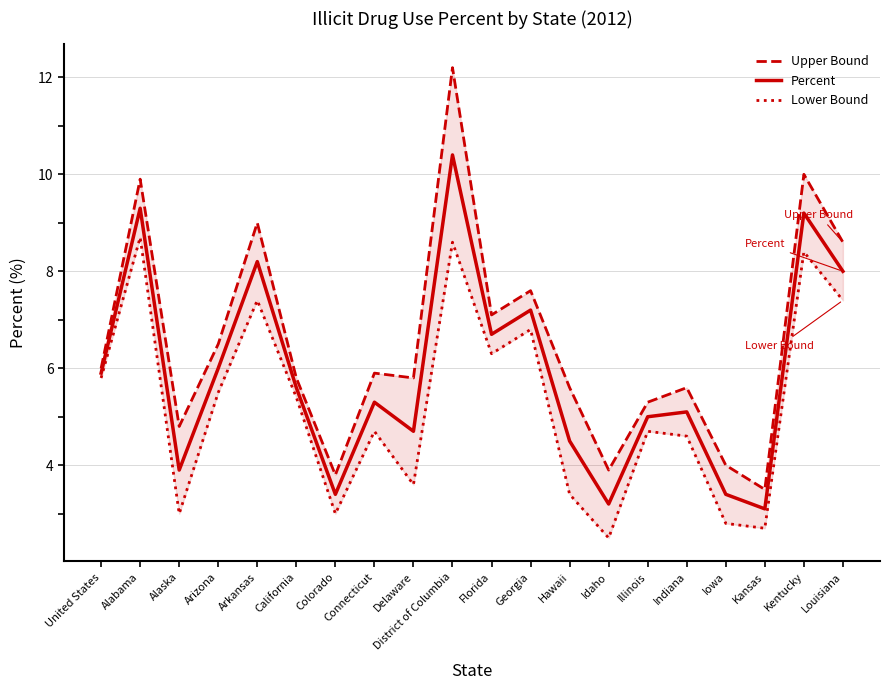

Where is the first local minimum for Percent?

Alaska